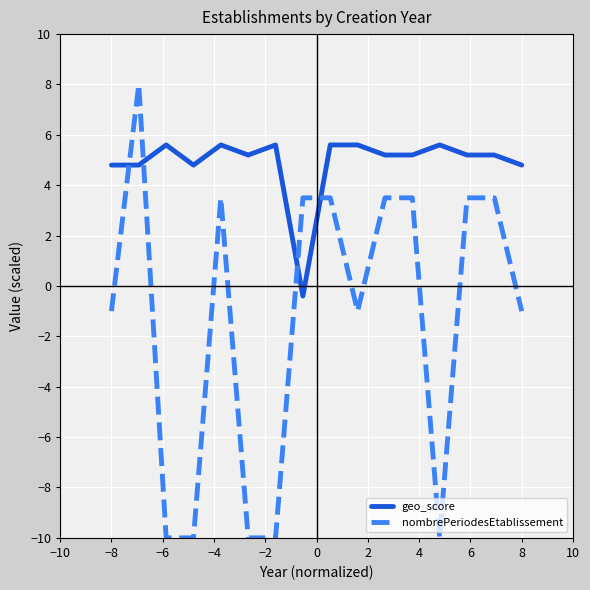

Count the number of data series in this chart.

2